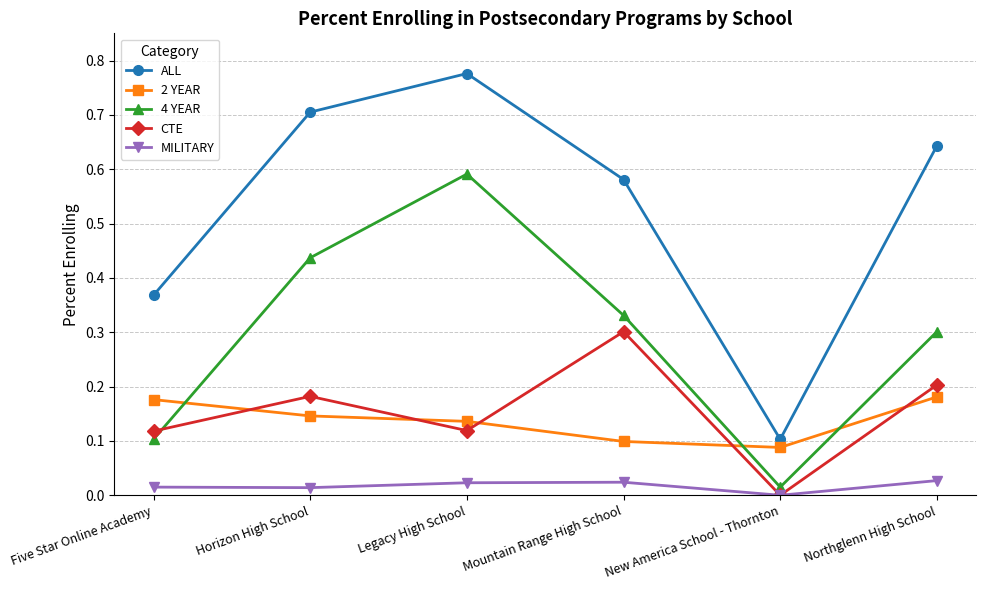

What is the label of the 6th point from the right?

Five Star Online Academy